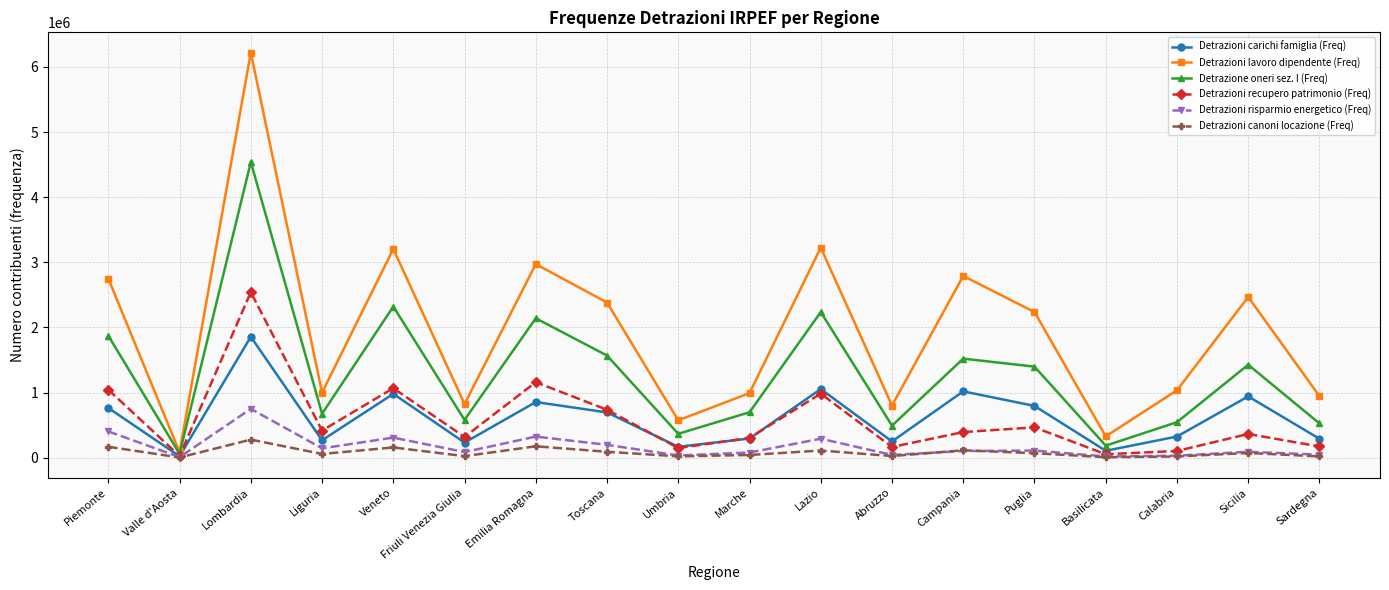

List the series in order of their peak value, highest first.

Detrazioni lavoro dipendente (Freq), Detrazione oneri sez. I (Freq), Detrazioni recupero patrimonio (Freq), Detrazioni carichi famiglia (Freq), Detrazioni risparmio energetico (Freq), Detrazioni canoni locazione (Freq)